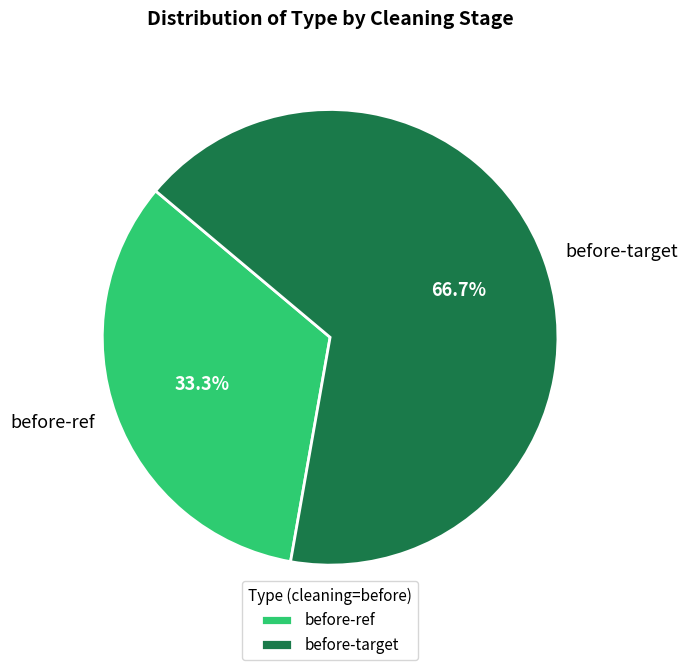

To the nearest percent, what portion does before-target represent?

67%